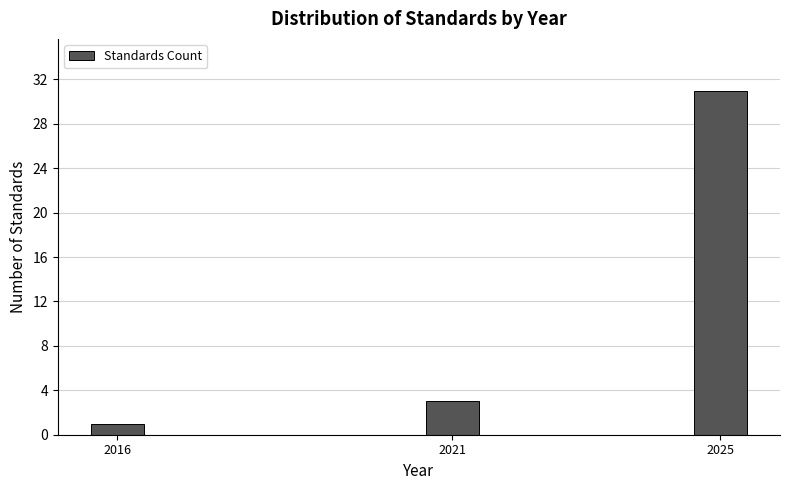

Reading right to left, list all the values displayed in this chart.

2025=31	2021=3	2016=1